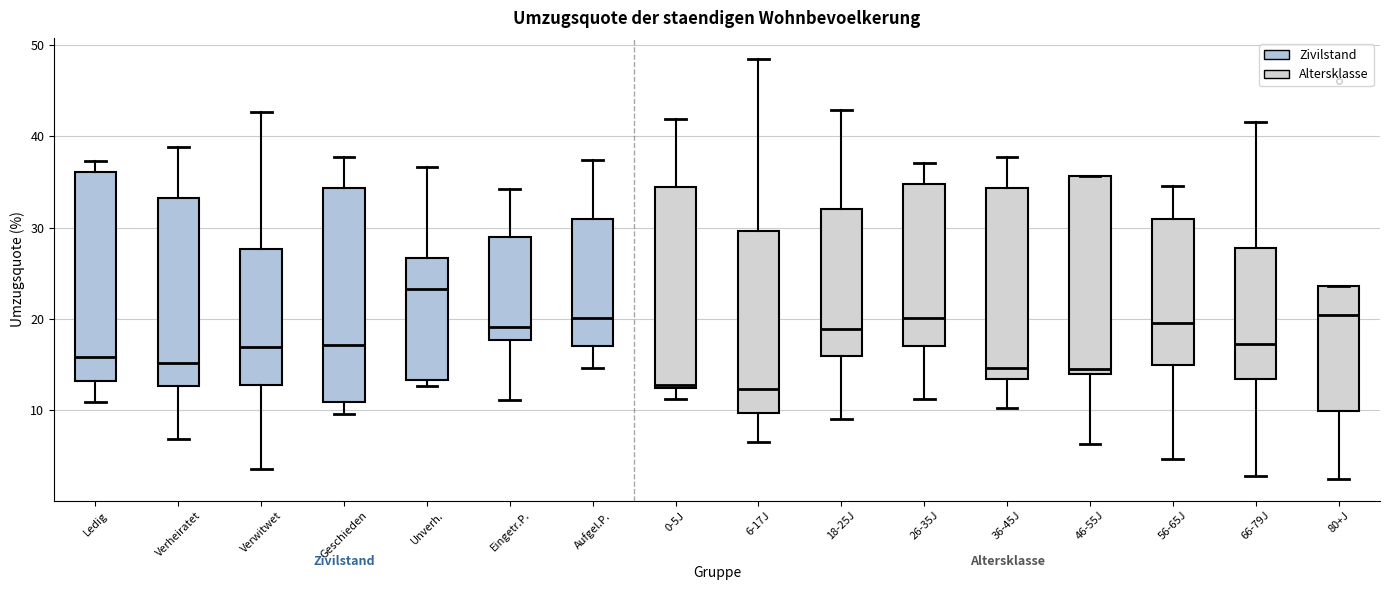

Which box's median line is the highest?

Unverh.